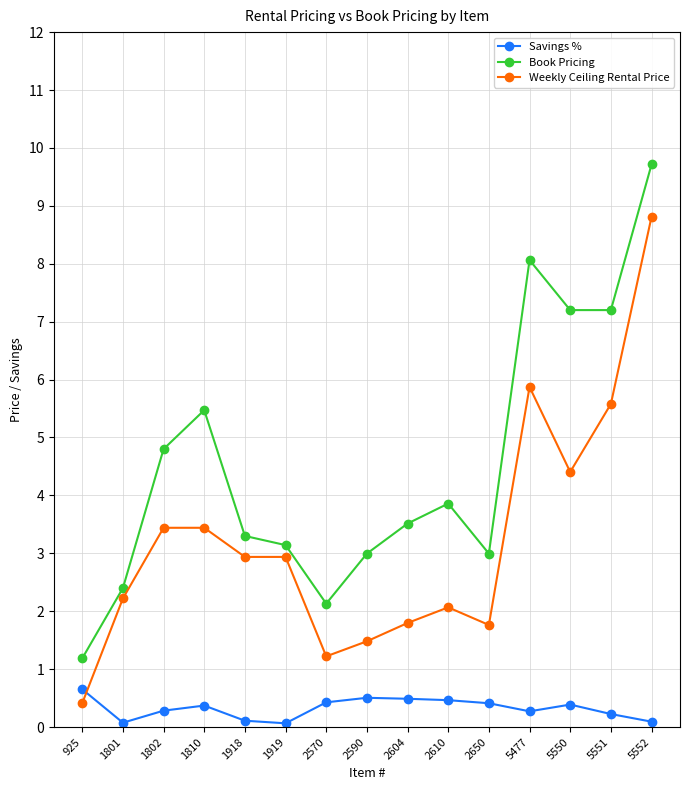

What is the total value across all series at 2610?

6.4